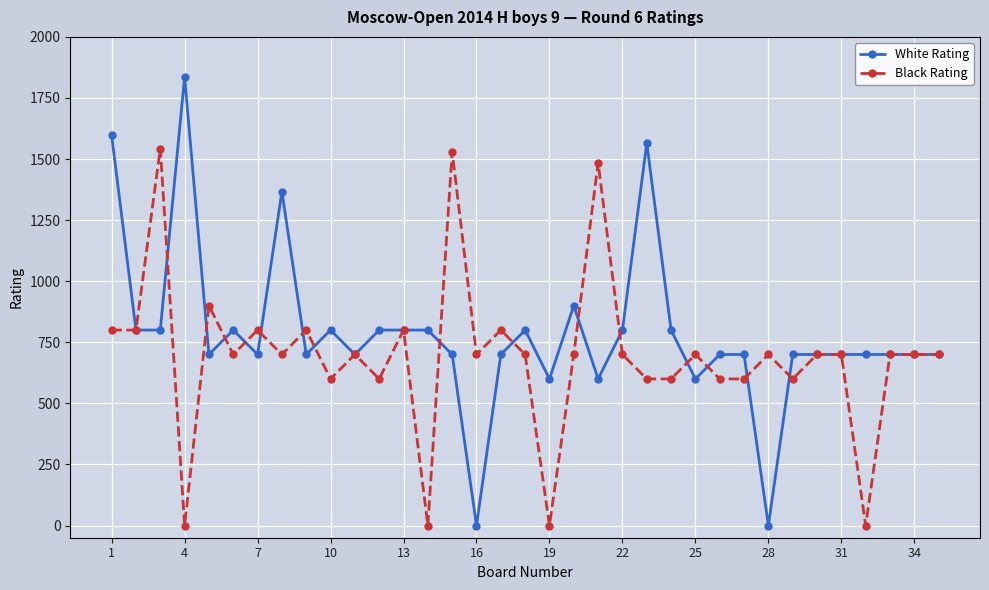

At how many categories does at least one series exceed 448?

35